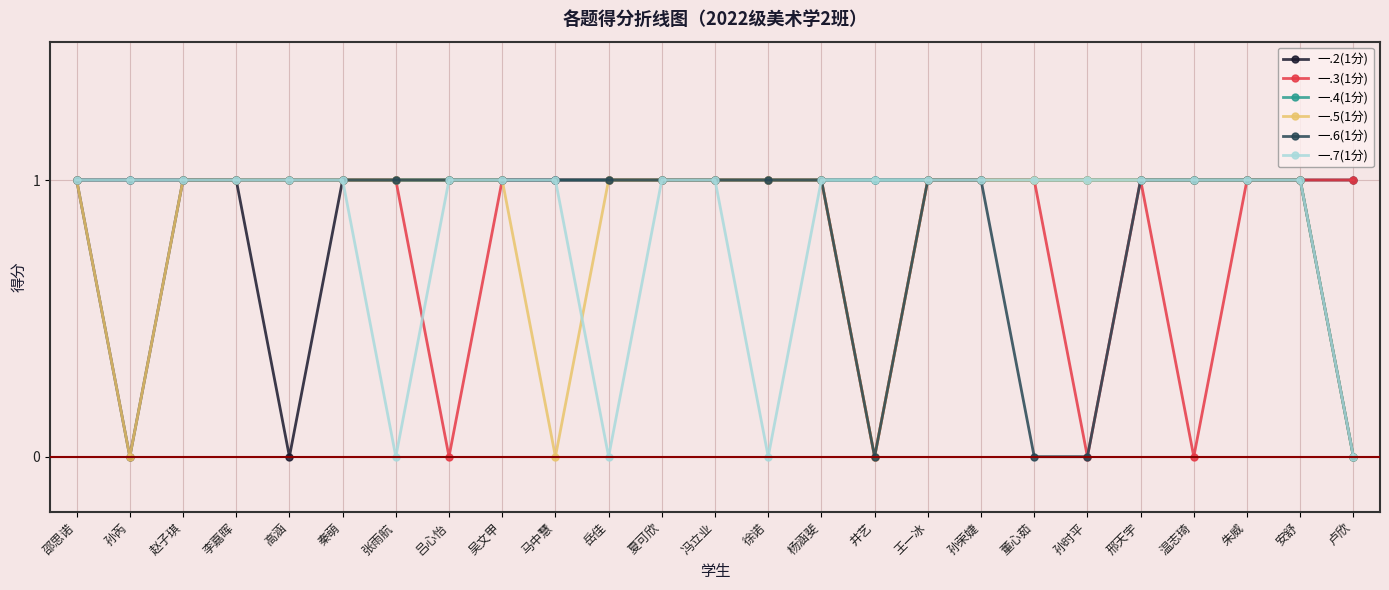

How many categories are shown in the chart?

25